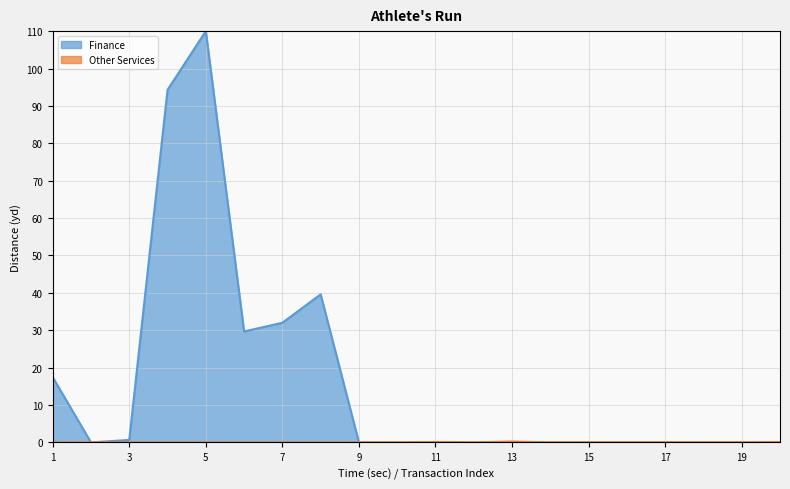

True or false: Finance has a value of 32.0 at 7.

True